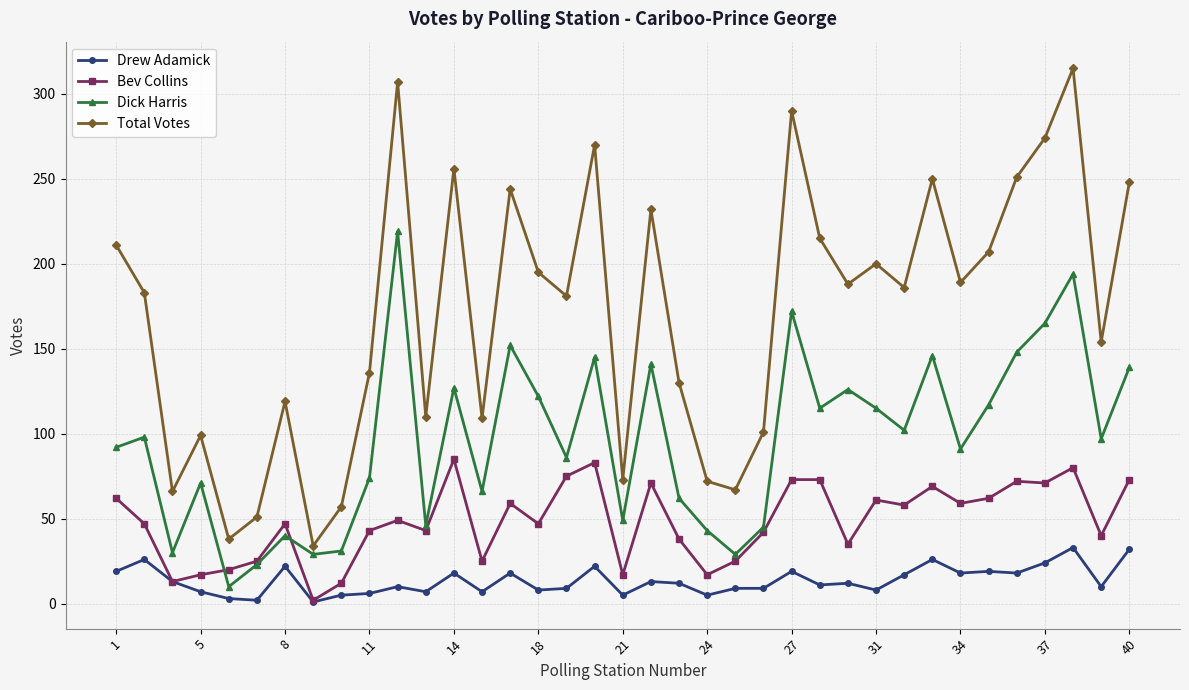

Which series has the largest range (max minus min)?

Total Votes